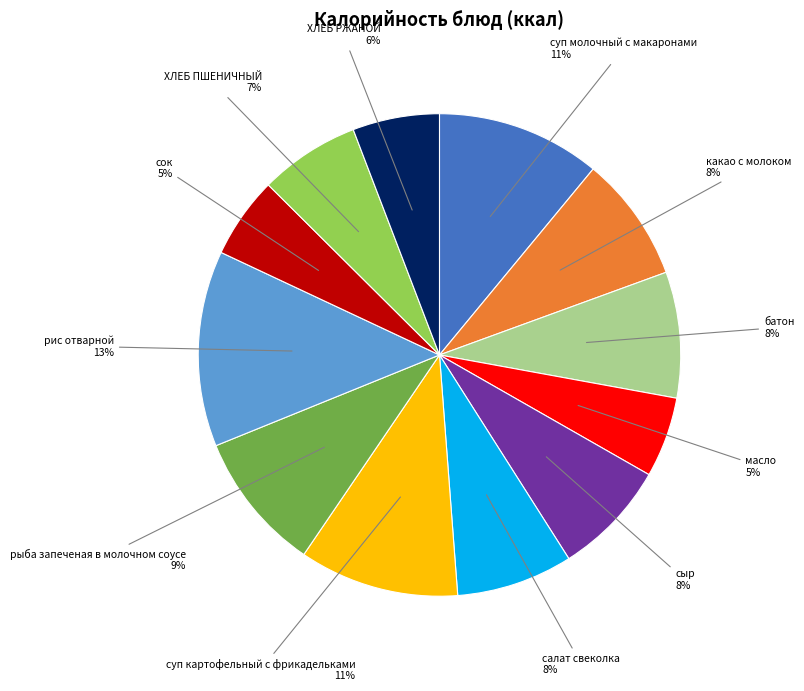

Which category has the biggest portion of the pie?

рис отварной